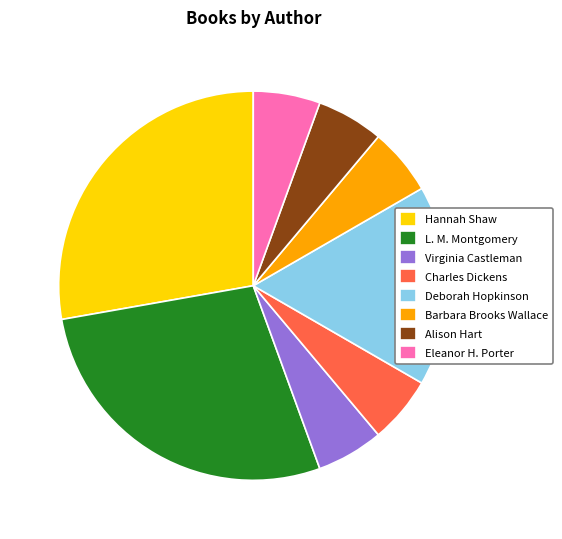

Combined, do Charles Dickens and Deborah Hopkinson account for over 50%?

No